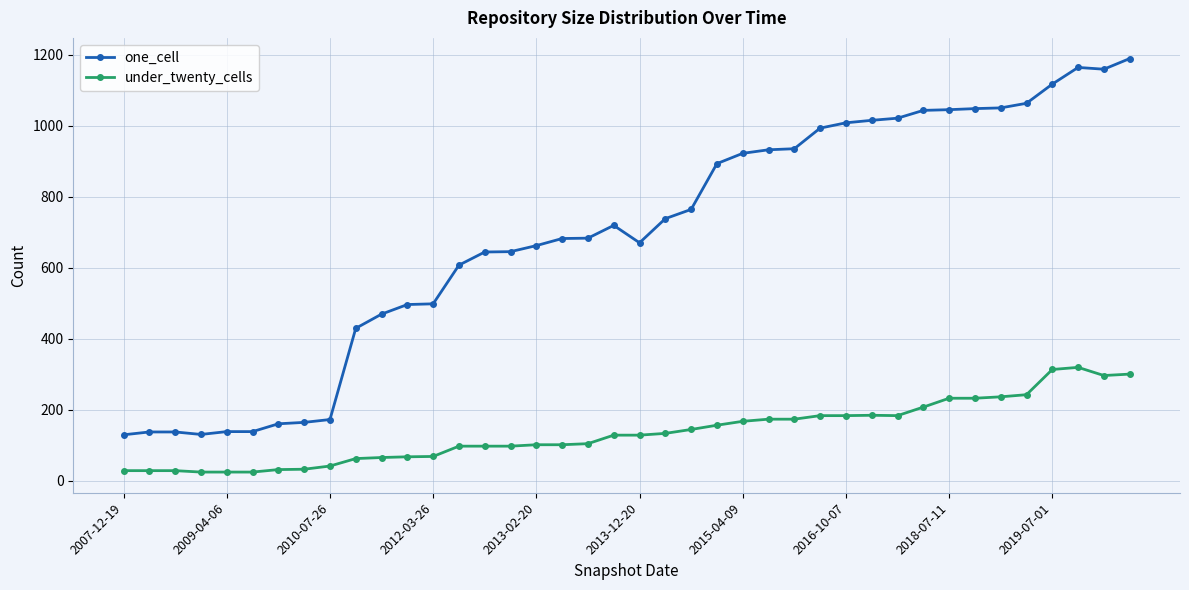

What is the average value of the one_cell series?

690